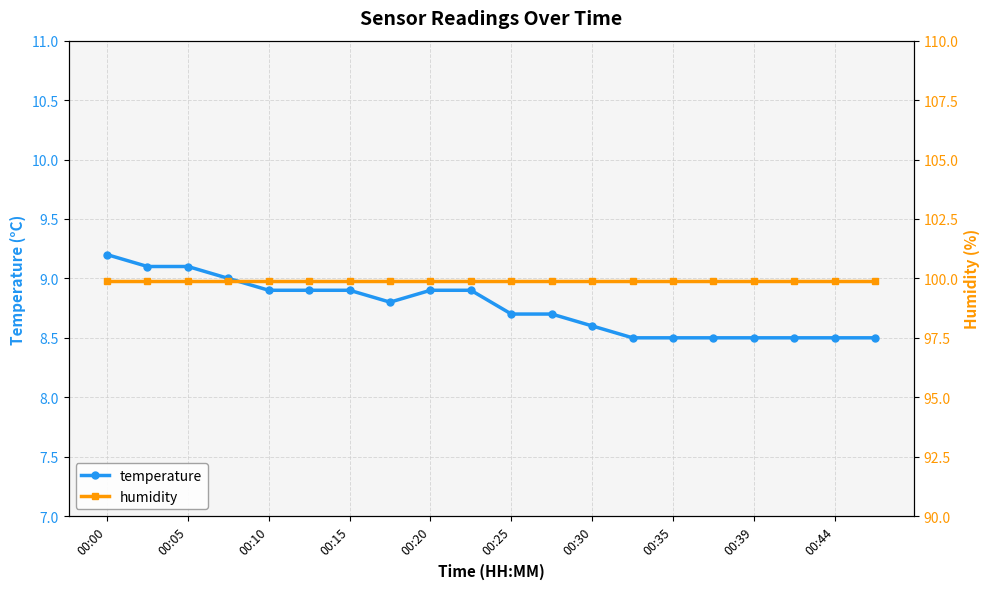

Does the chart display data point markers on the line(s)?

Yes